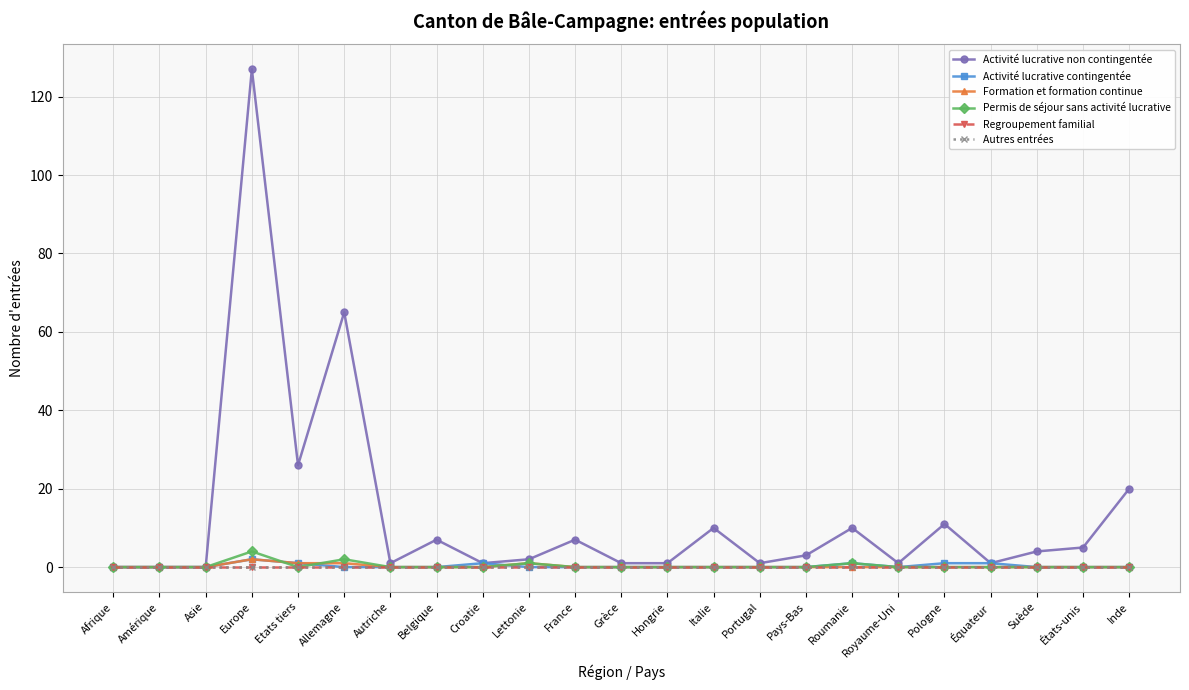

At which label is Activité lucrative non contingentée closest to 63?

Allemagne